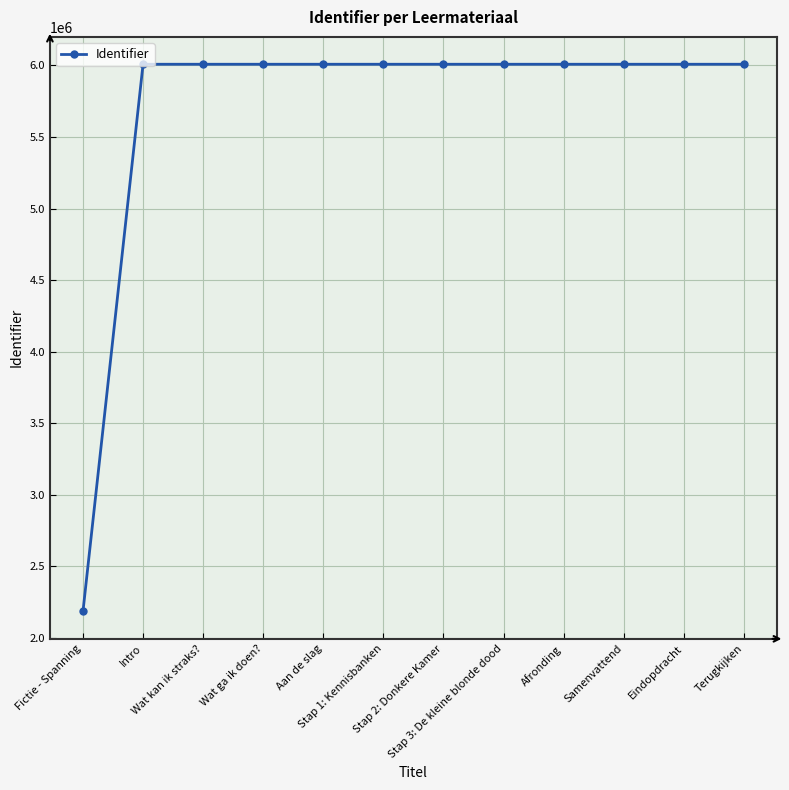

What is the average value?

5689886